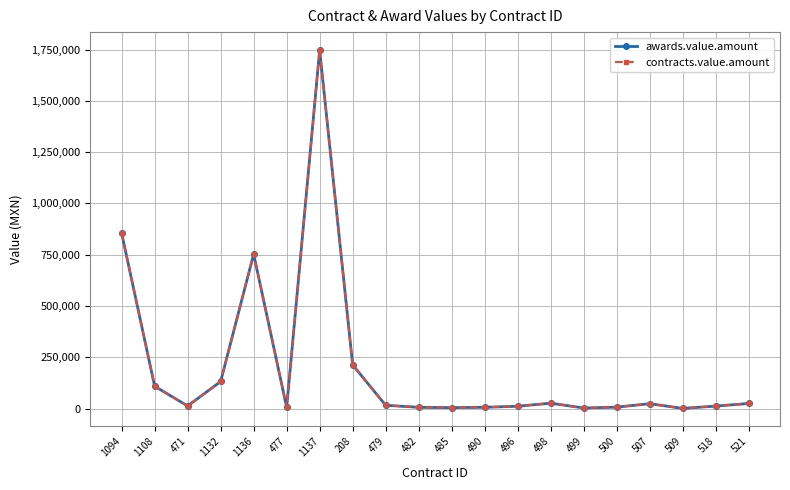

True or false: contracts.value.amount and awards.value.amount cross at least once.

False